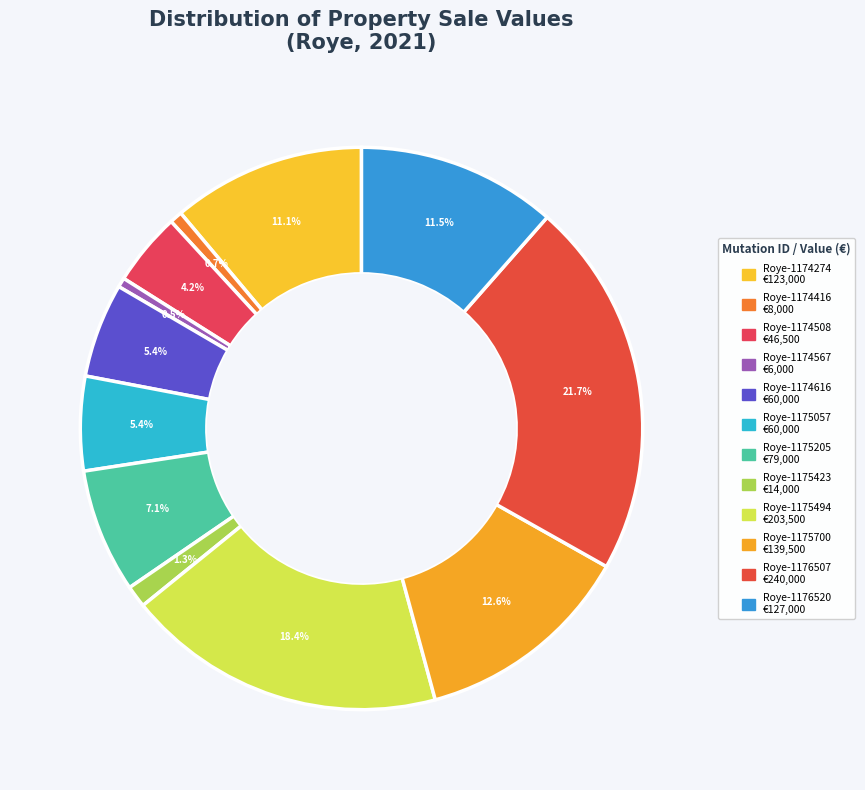

How many slices are in this pie chart?

12